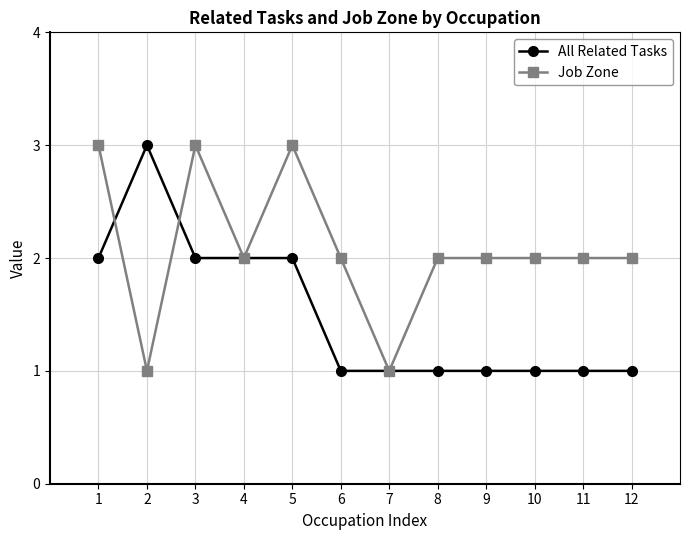

Is it true that Job Zone equals 2 at 12?

True